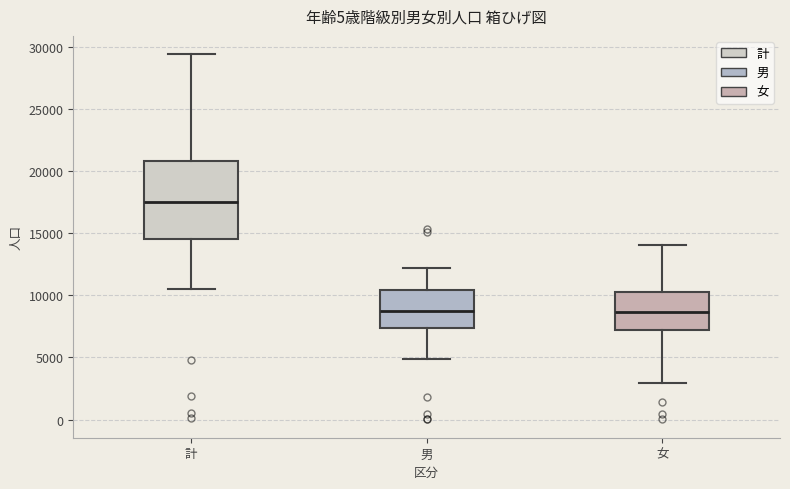

Where is the lower edge of the box for 計 on the y-axis? The values are not printed on the chart, so give them approximately, as read against the axis.

14500